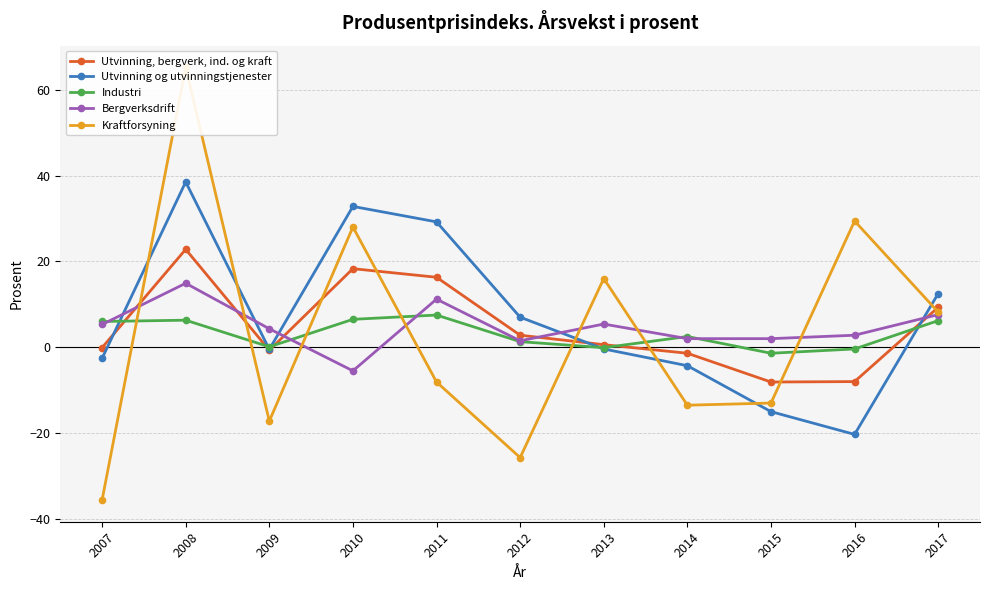

How many intersections are there between Utvinning, bergverk, ind. og kraft and Industri?

5